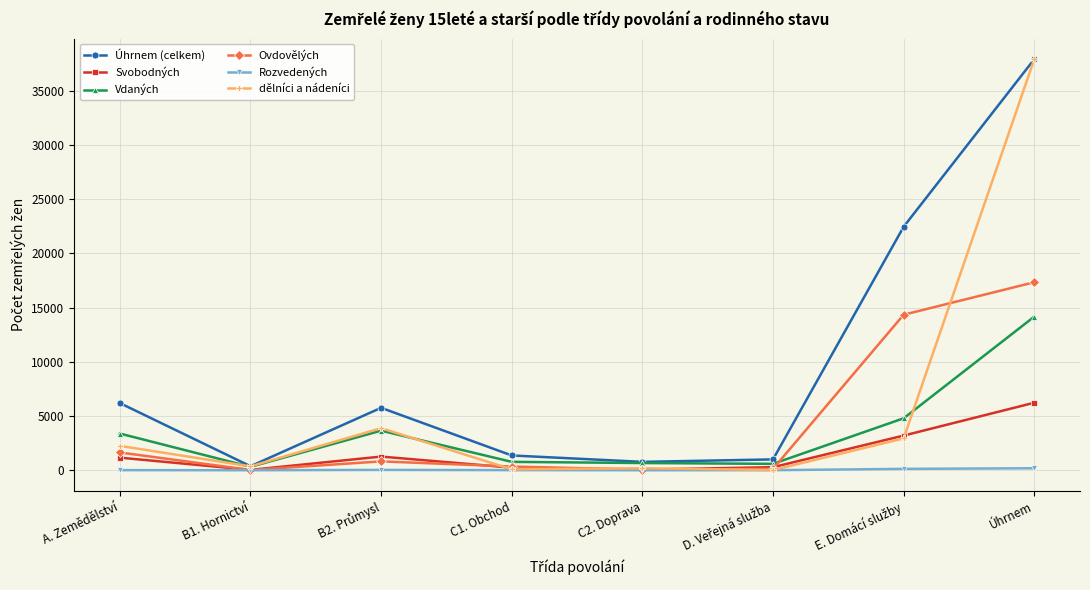

What is the label of the 4th point from the left?

C1. Obchod